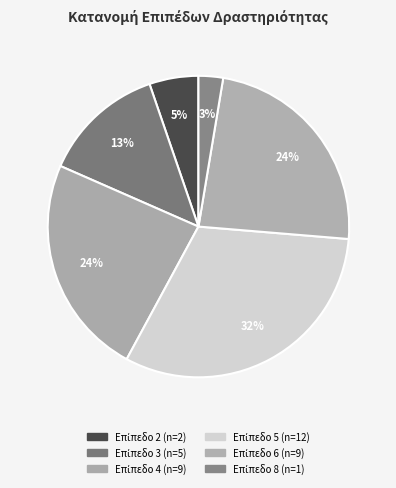

Is there any slice that represents more than half of the pie?

No